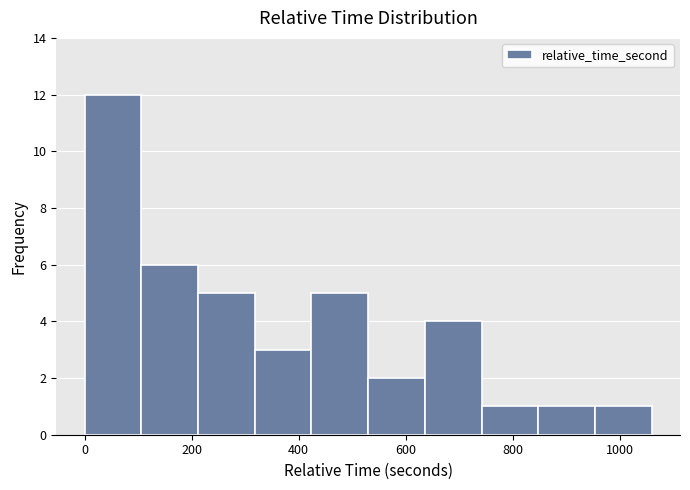

Reading left to right, transcribe this chart: for each bar, give the range it covers on the x-axis and its height. Neither the bar edges nor the heights are printed on the chart, so give them approximately, as read against the axes.

0 to 106: 12
106 to 212: 6
212 to 318: 5
318 to 424: 3
424 to 530: 5
530 to 636: 2
636 to 742: 4
742 to 848: 1
848 to 954: 1
954 to 1060: 1